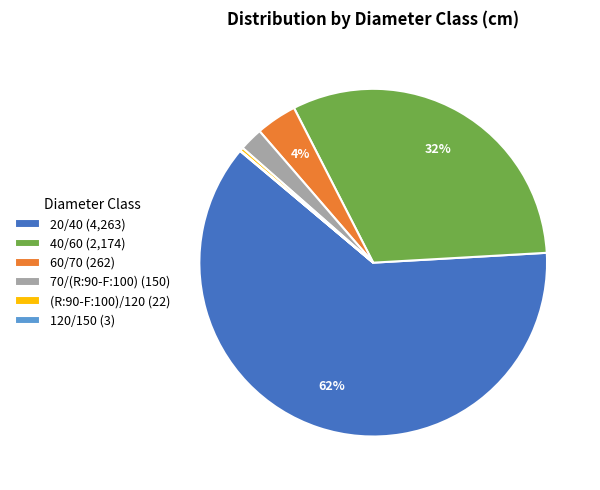

Which slice is the largest?

20/40